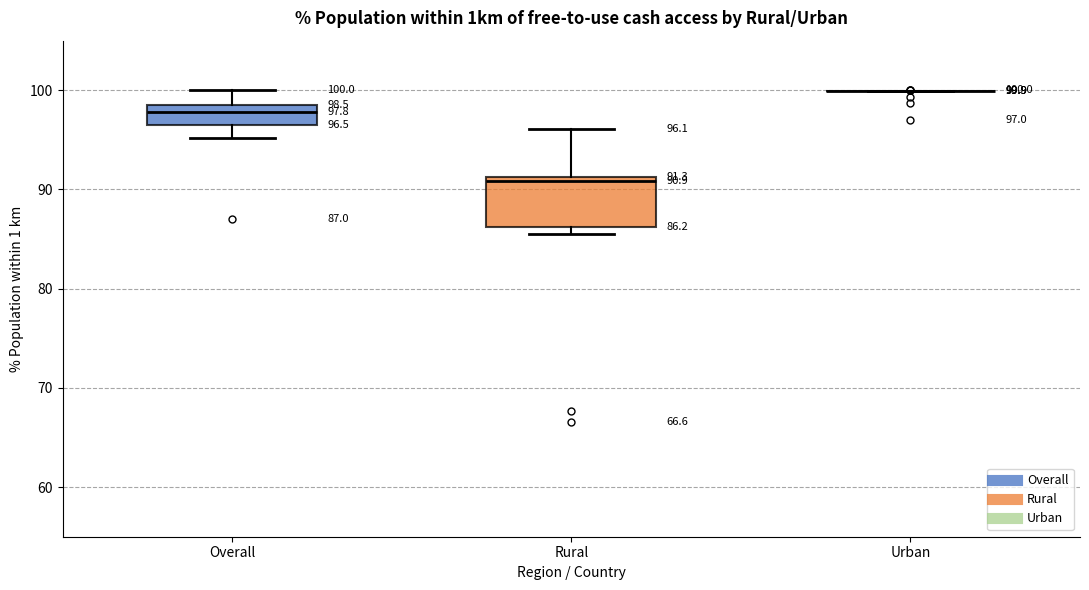

Comparing the boxes themselves (not the whiskers), which one is the tallest?

Rural